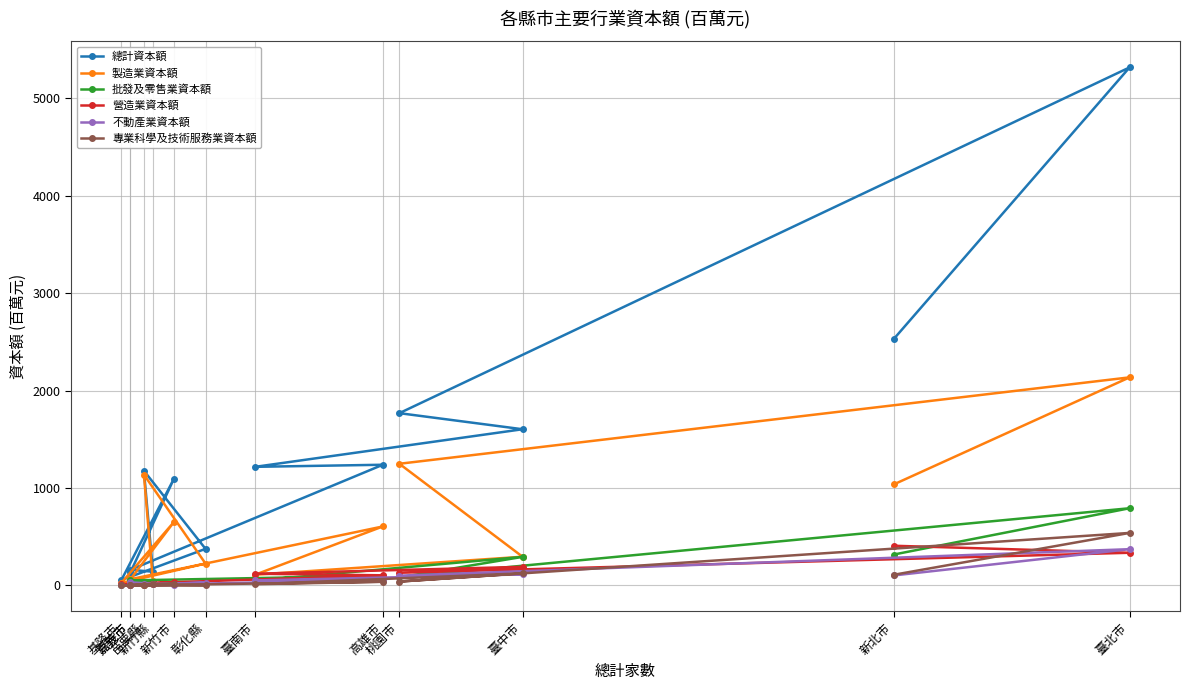

Reading left to right, transcribe all the data shown in this chart.

總計資本額: 2529.5	5319.3	1768.7	1603.7	1217.7	1239.1	159.9	140.8	1177.2	375.5	55.0	1096.4	134.0
製造業資本額: 1036.7	2136.5	1249.1	294.5	109.9	605.4	63.5	42.2	1137.7	224.3	26.0	651.4	63.0
批發及零售業資本額: 317.0	792.5	82.7	293.1	48.8	99.2	51.7	36.5	5.1	21.1	5.2	16.8	9.5
營造業資本額: 407.3	335.4	130.0	190.8	120.1	103.7	18.1	13.2	3.1	21.0	12.0	30.6	5.0
不動產業資本額: 102.3	372.1	100.0	113.0	51.0	59.1	2.0	11.0	10.4	29.1	0.0	3.4	32.0
專業科學及技術服務業資本額: 109.2	539.1	39.4	124.1	12.7	37.6	0.5	15.6	6.4	2.0	0.1	18.1	4.0